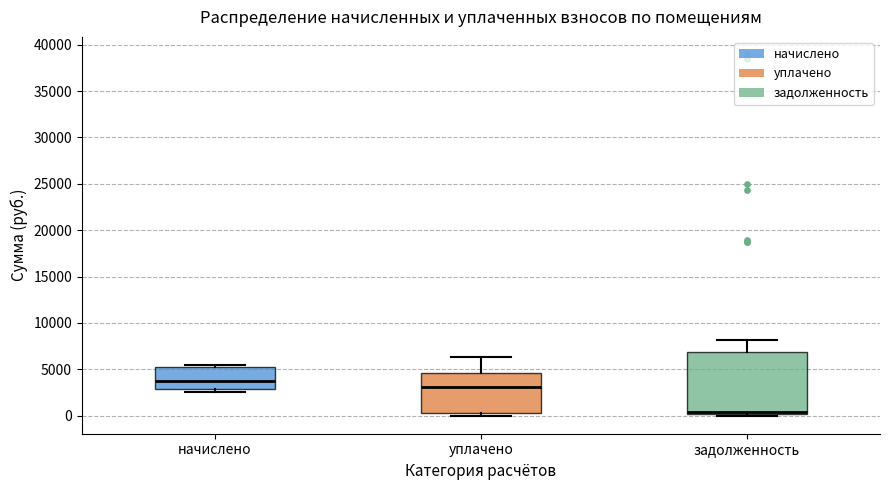

Reading left to right, transcribe this box plot: for each box, give where its median line is, the range the box spans, and where its two whiskers end, as read against the y-axis. The values are not printed on the chart, so give them approximately, as read against the axis.

начислено: median 4000, box 3000 to 5500, whiskers 2500 to 5500
уплачено: median 3000, box 500 to 4500, whiskers 0 to 6500
задолженность: median 500, box 0 to 7000, whiskers 0 (just below the box's lower edge) to 8000